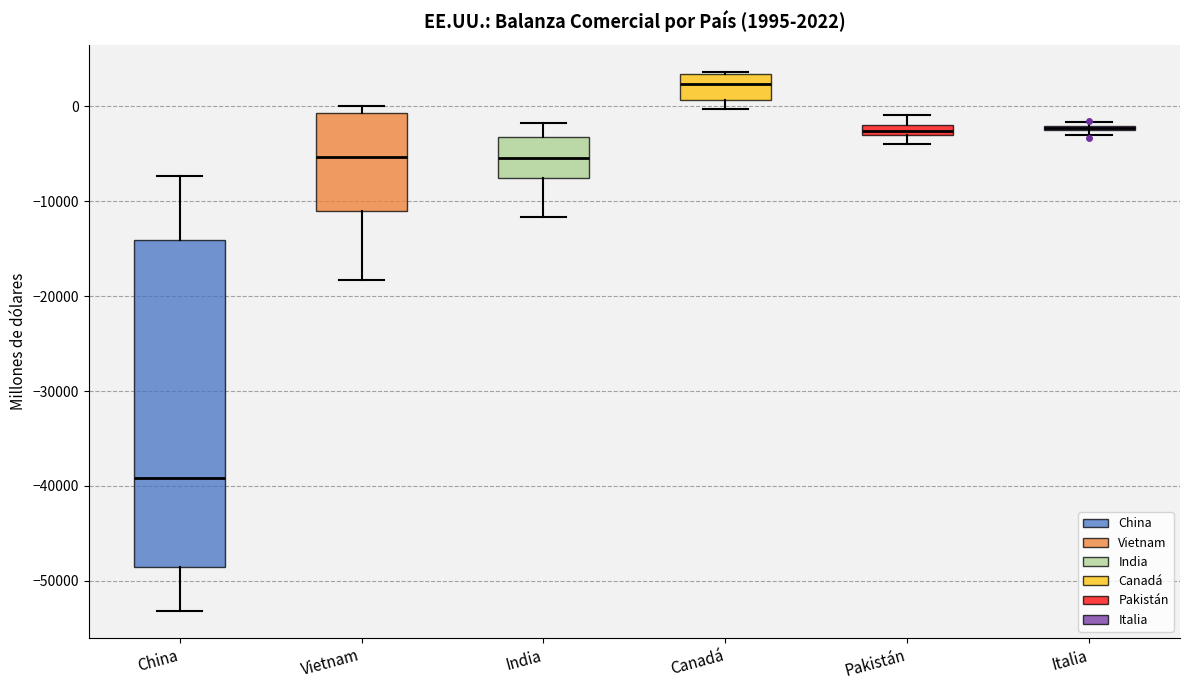

Which box is the tallest, from its lower edge to its upper edge?

China